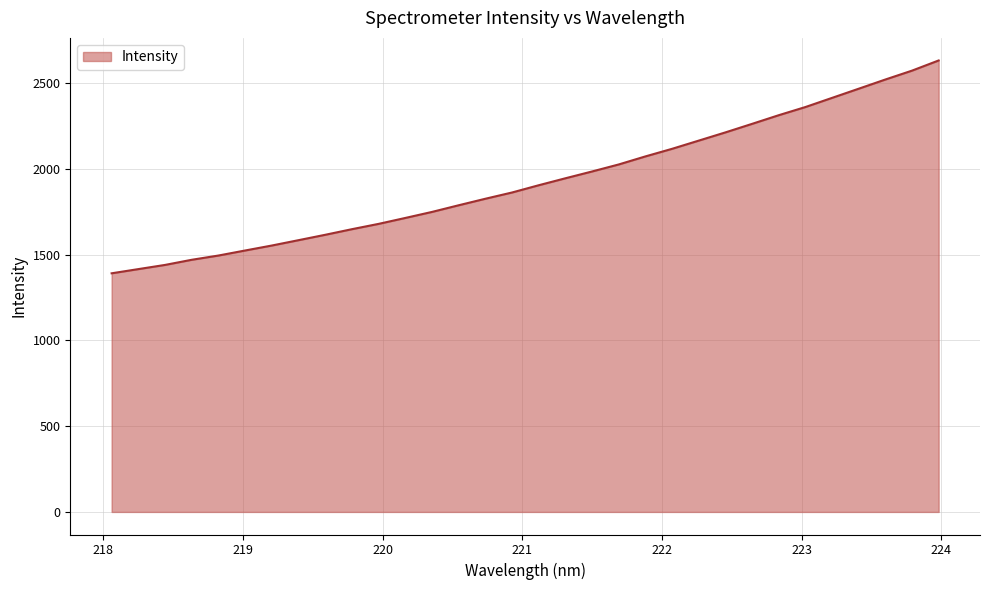

What is the smallest value displayed?

1390.7